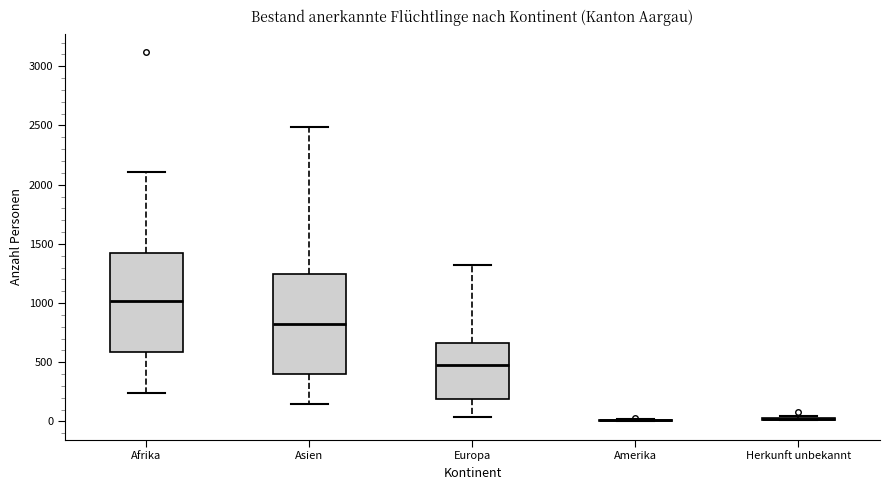

Reading left to right, read every box against the y-axis: the position of its median line, the range the box covers, and the ends of its whiskers. The values are not printed on the chart, so give them approximately, as read against the axis.

Afrika: median 1000, box 600 to 1400, whiskers 250 to 2100
Asien: median 850, box 400 to 1250, whiskers 150 to 2500
Europa: median 500, box 200 to 650, whiskers 50 to 1300
Amerika: box collapsed to a line at 0, whiskers 0 to 0
Herkunft unbekannt: box collapsed to a line at 0, whiskers 0 to 50